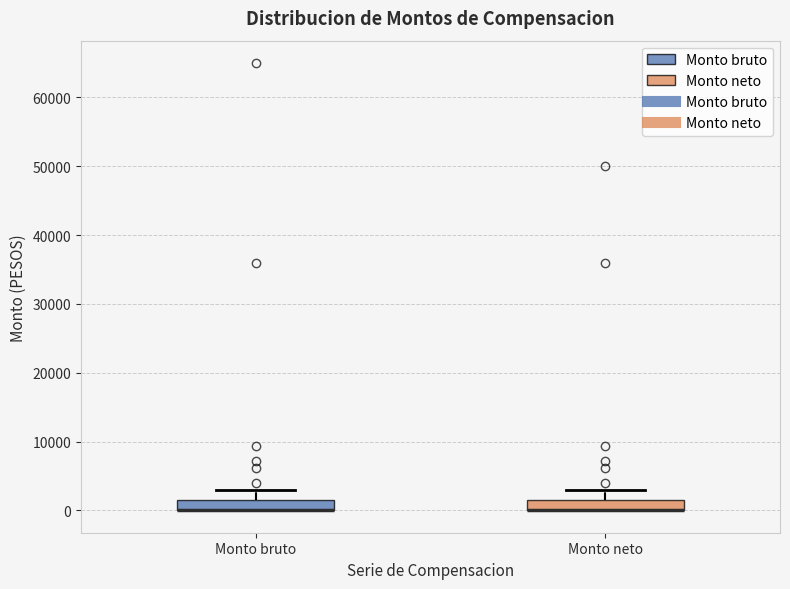

Reading left to right, read every box against the y-axis: the position of its median line, the range the box covers, and the ends of its whiskers. The values are not printed on the chart, so give them approximately, as read against the axis.

Monto bruto: median 0 (drawn on the box's lower edge), box 0 to 2000, whiskers 0 to 3000
Monto neto: median 0 (drawn on the box's lower edge), box 0 to 2000, whiskers 0 to 3000